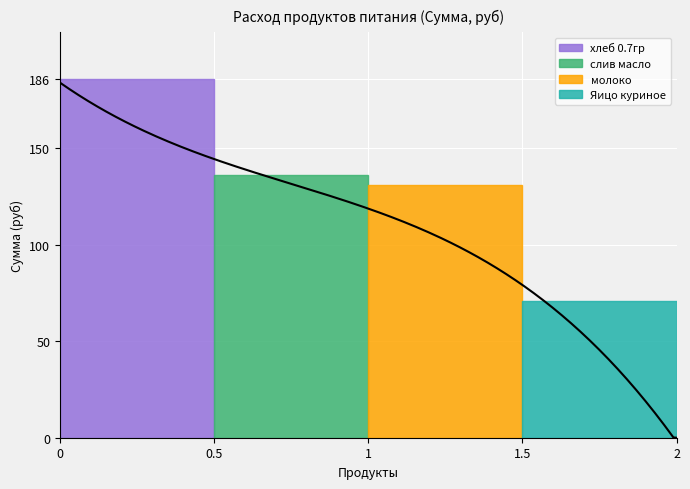

What is the difference between the maximum and minimum values?

183.9